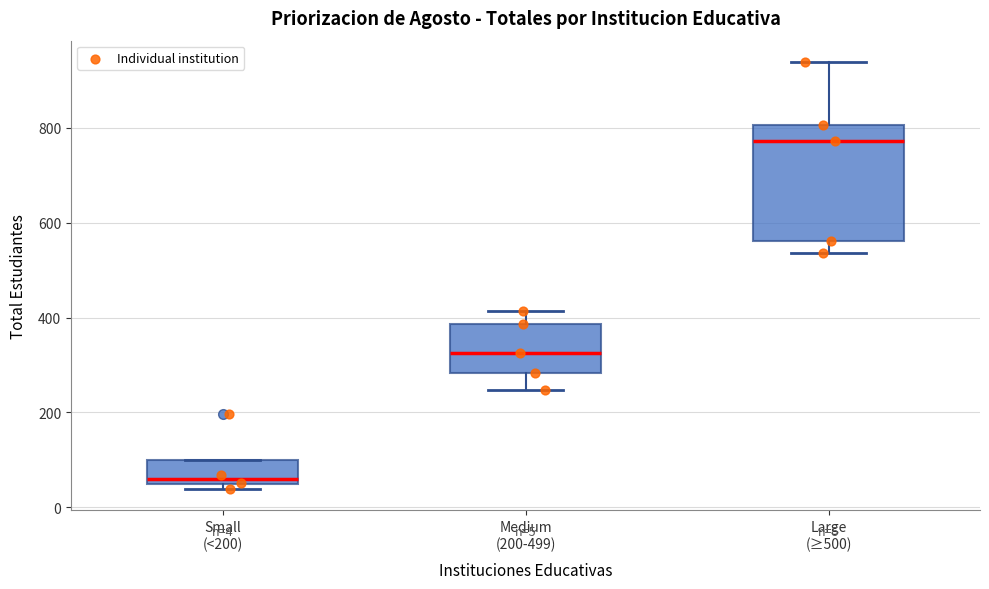

Which box's median line is the lowest?

Small (<200)